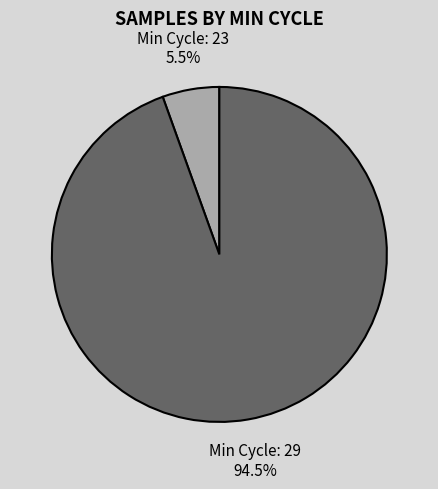

To the nearest percent, what is the difference between the largest and smallest slice percentages?

89%